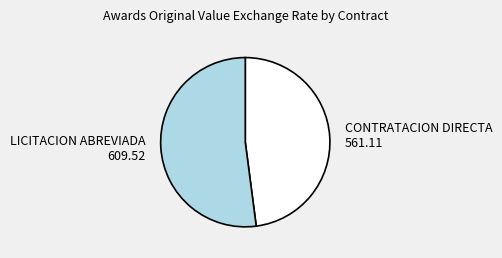

True or false: LICITACION ABREVIADA 609.52 accounts for 52% of the total.

True